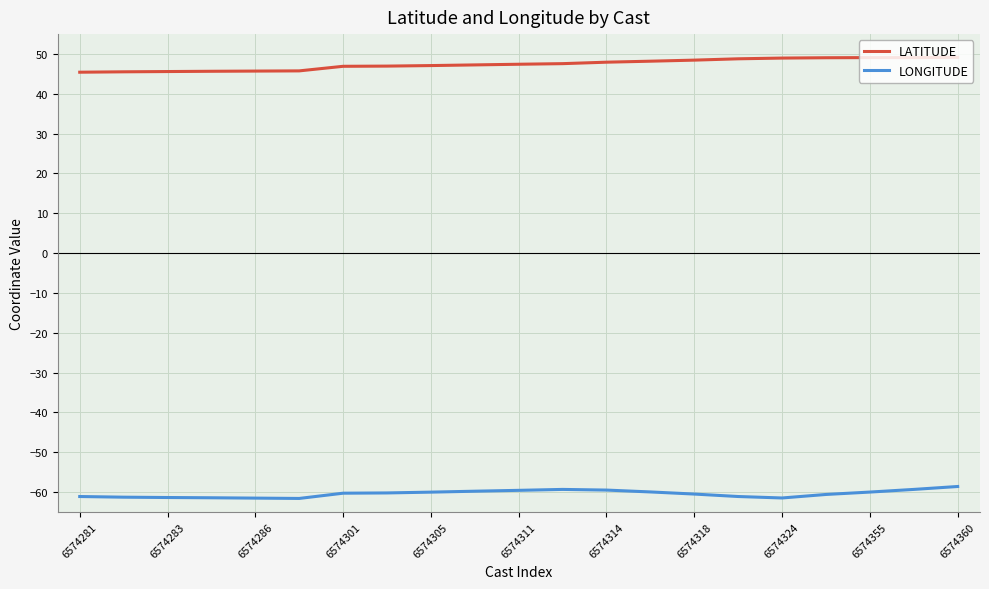

Which series has the largest total across all categories?

LATITUDE